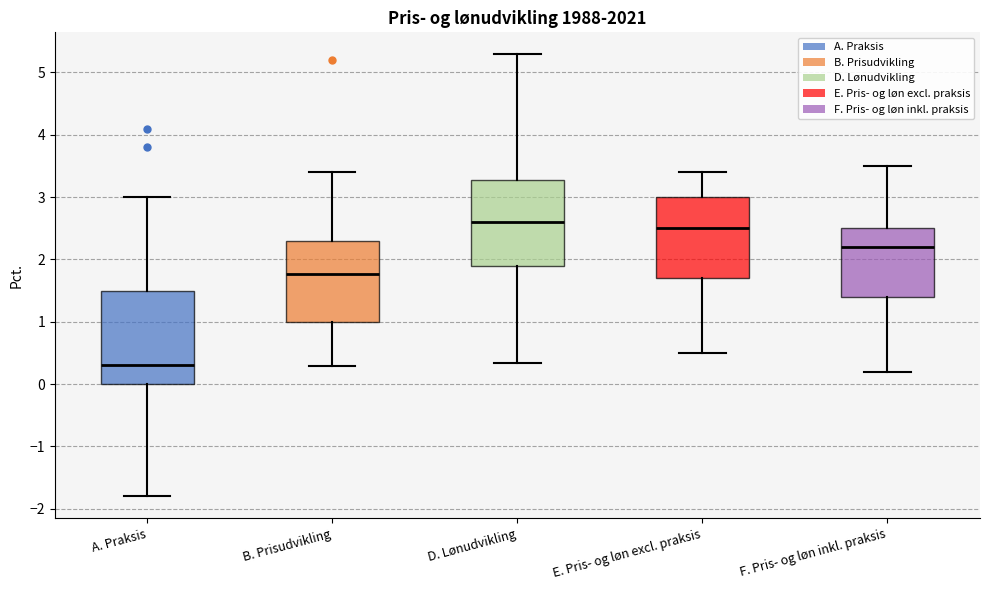

Comparing the boxes themselves (not the whiskers), which one is the tallest?

A. Praksis